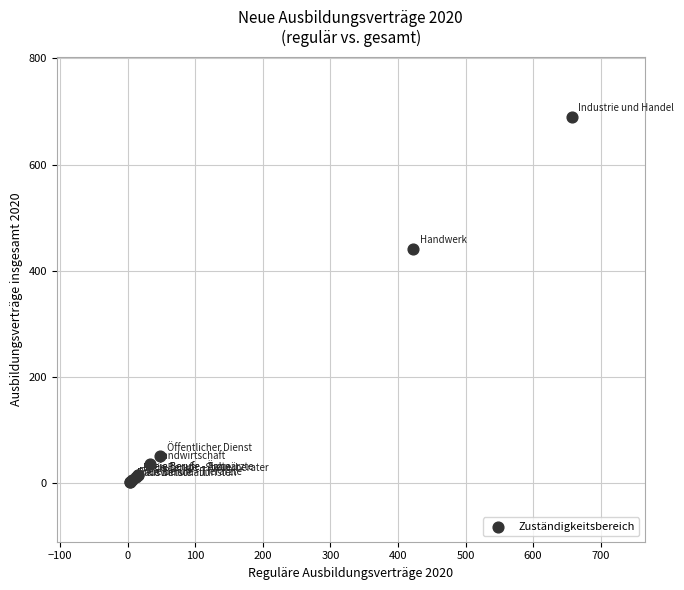

What Y value in the scatter plot is closest to 346?

441